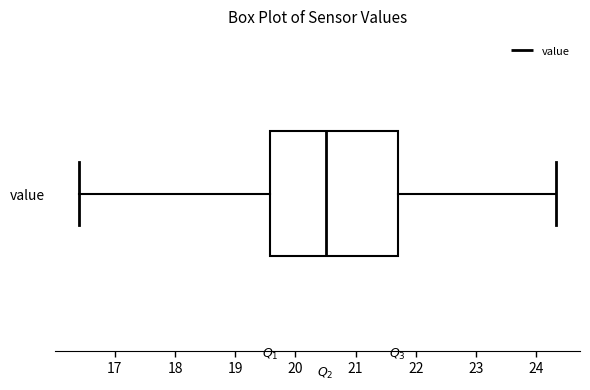

Transcribe this box plot: give where the median line is, the range the box spans, and where the two whiskers end, as read against the x-axis. The values are not printed on the chart, so give them approximately, as read against the axis.

median 20.5, box 19.6 to 21.7, whiskers 16.4 to 24.3